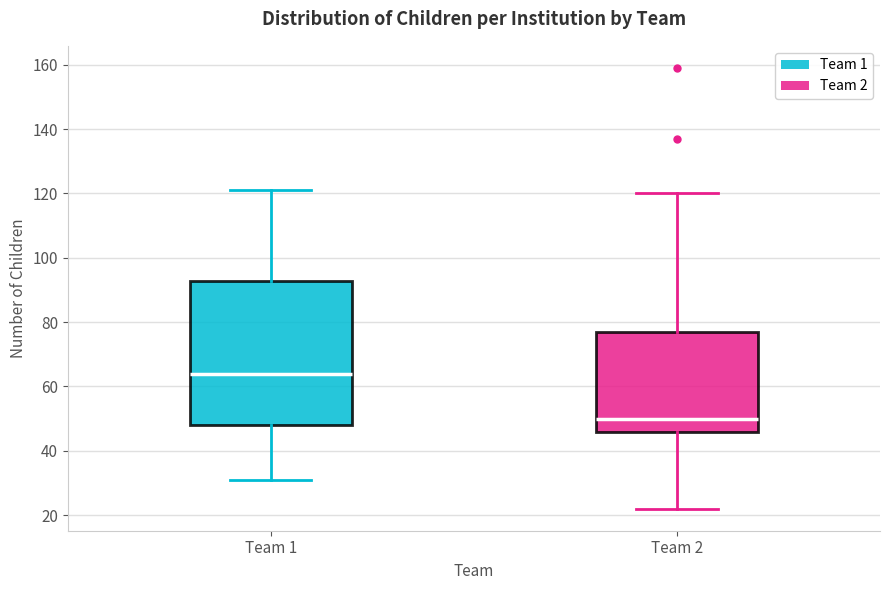

Reading left to right, transcribe this box plot: for each box, give where its median line is, the range the box spans, and where its two whiskers end, as read against the y-axis. The values are not printed on the chart, so give them approximately, as read against the axis.

Team 1: median 64, box 48 to 92, whiskers 32 to 122
Team 2: median 50, box 46 to 78, whiskers 22 to 120